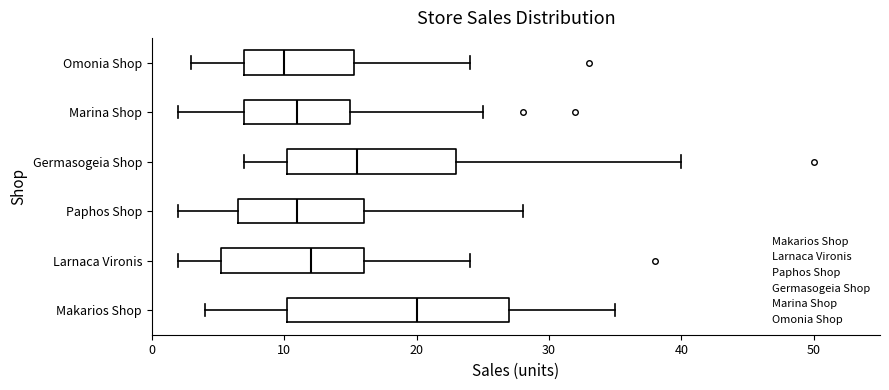

Which box has the furthest to the left median line?

Omonia Shop